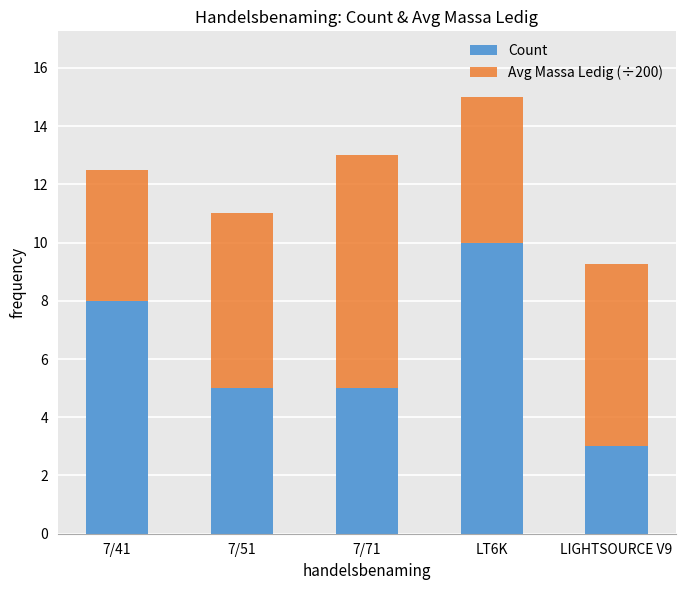

At which category is the sum across all series the highest?

LT6K